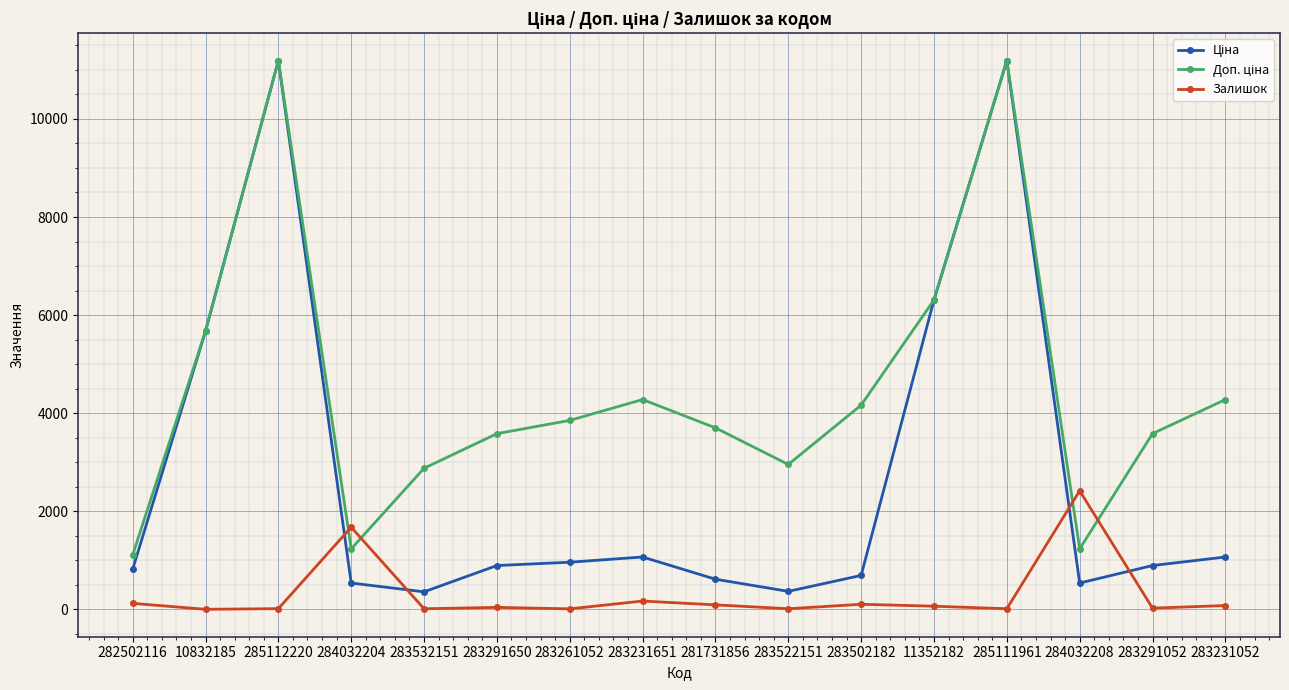

True or false: Залишок has a value of 125.0 at 282502116.

True